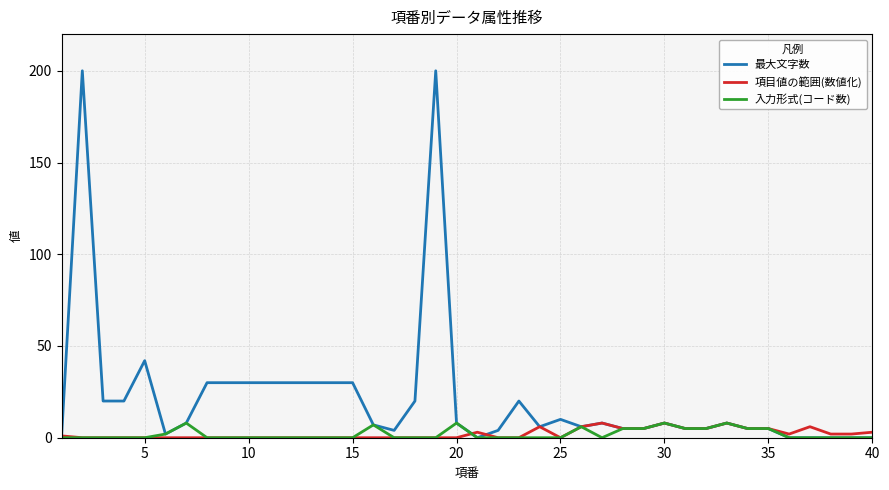

Which series has the largest total across all categories?

最大文字数